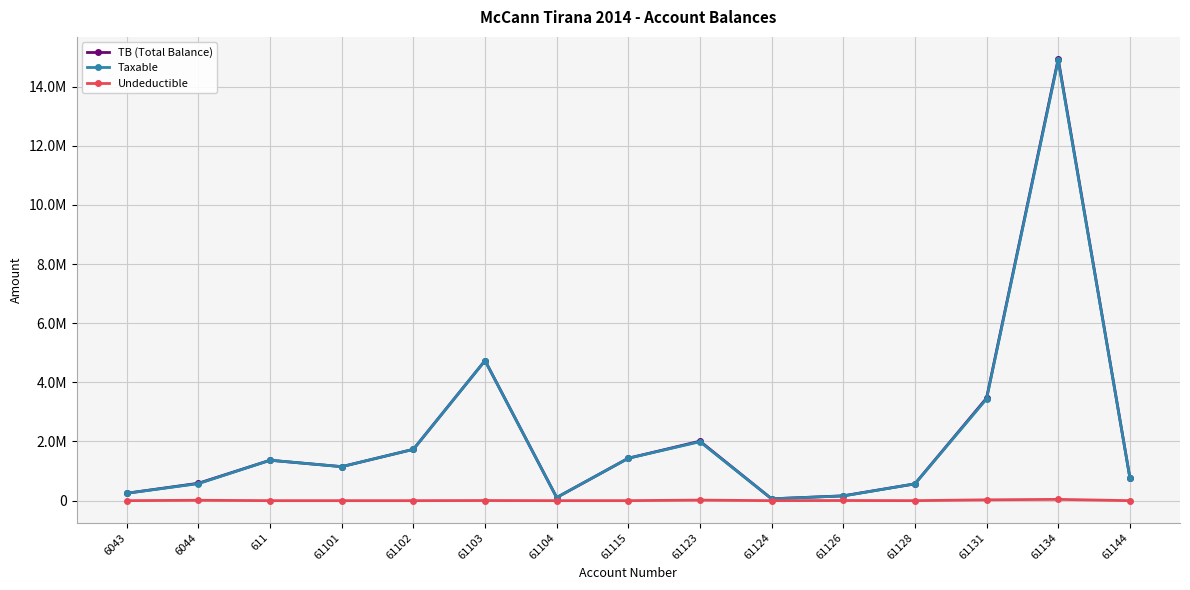

Where does the TB (Total Balance) series first go above 1149043?

611